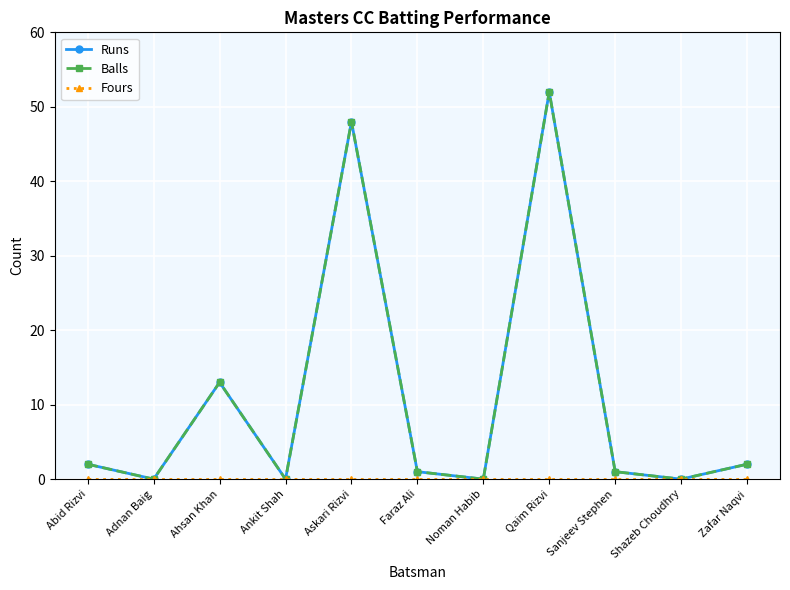

True or false: Fours and Runs cross at least once.

False